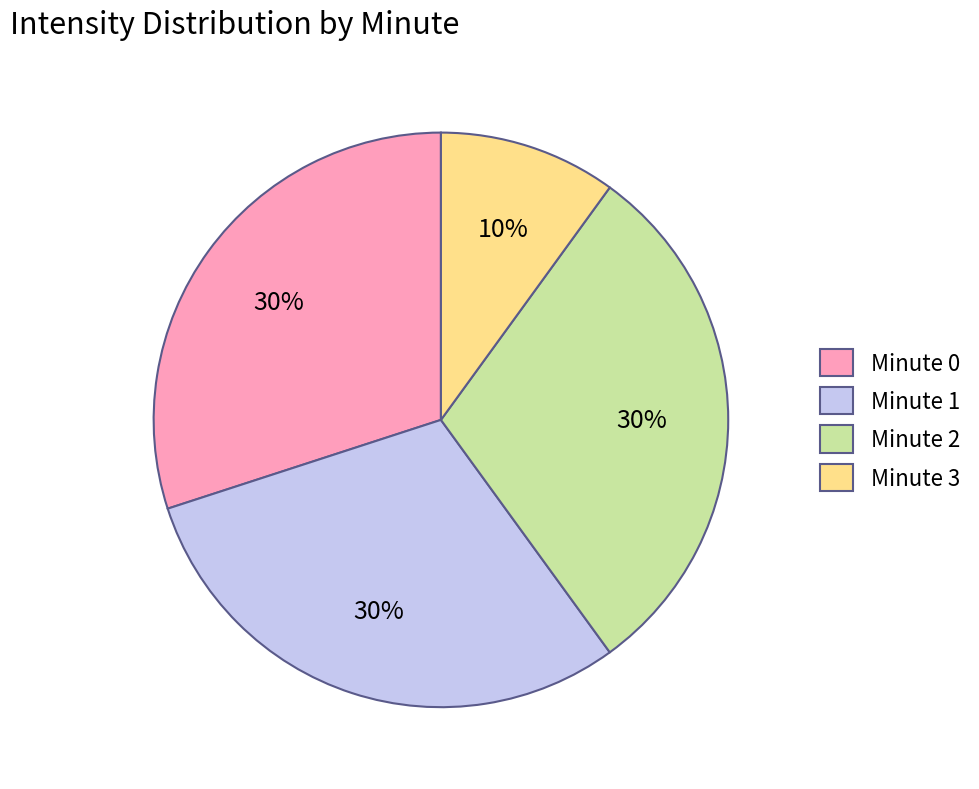

Count the number of slices in the pie.

4